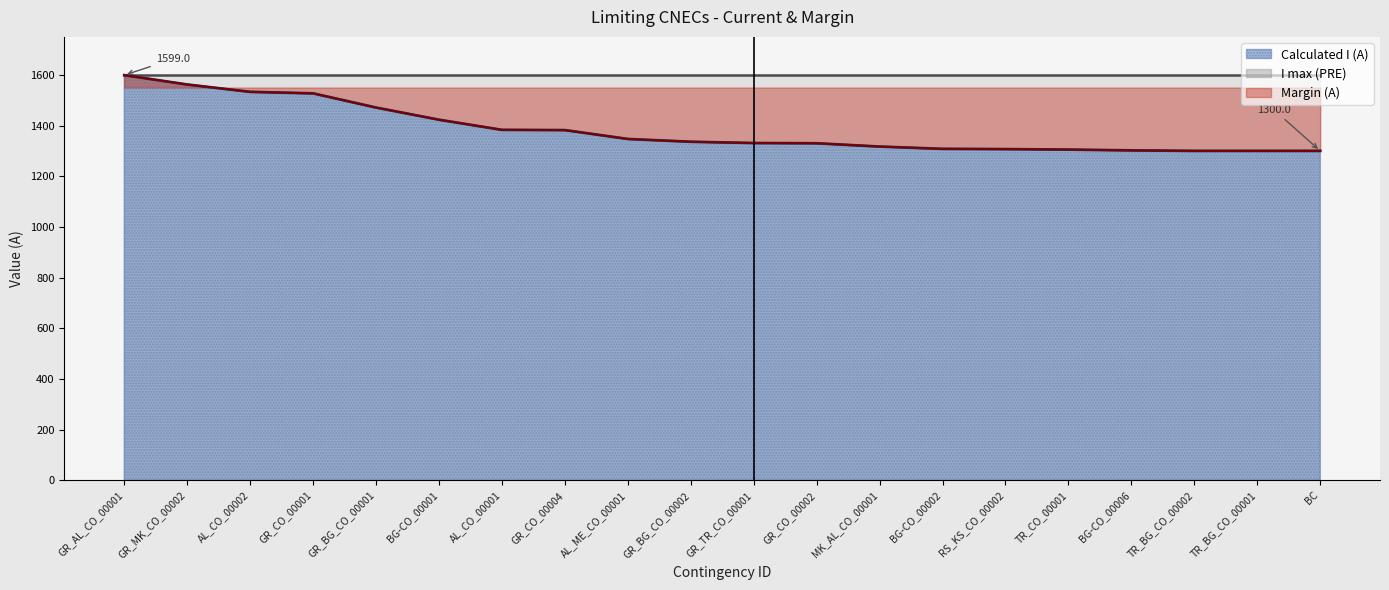

Does the chart display data point markers on the line(s)?

No